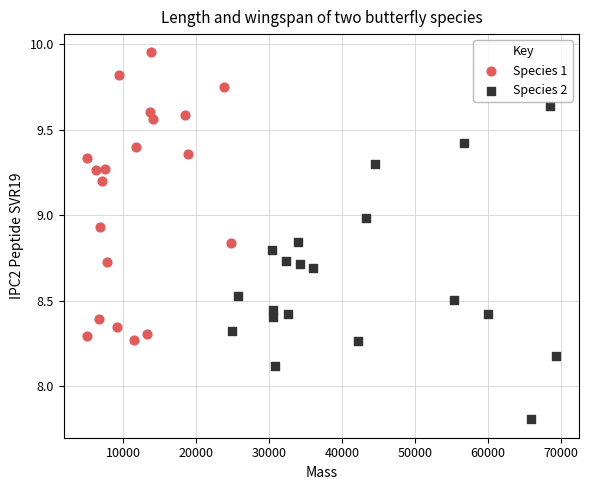

What are all the series names shown in the legend?

Species 1, Species 2